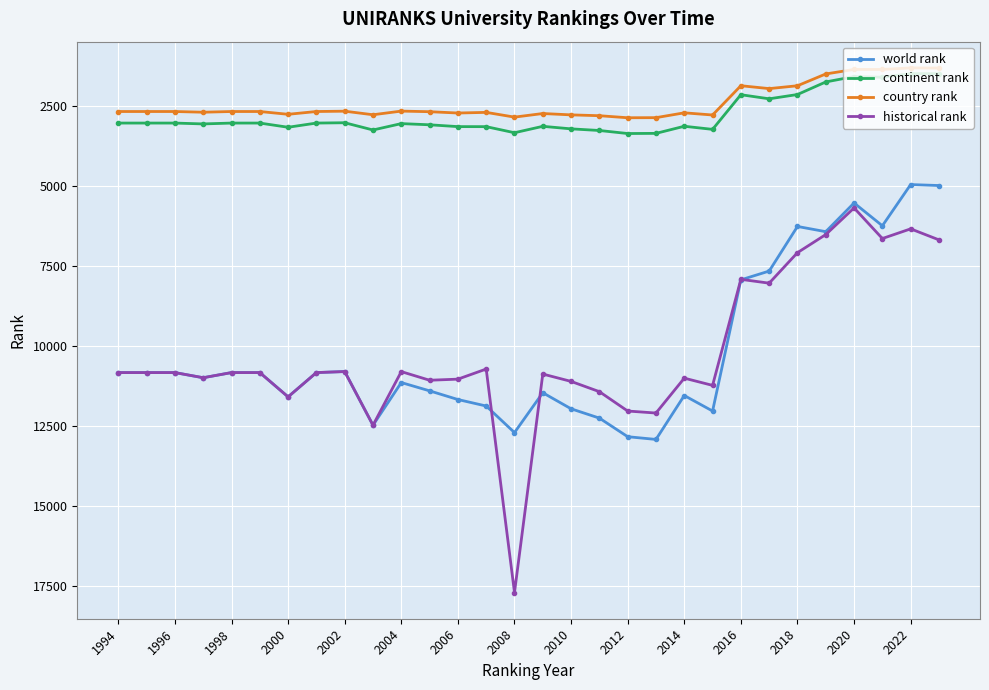

True or false: continent rank has more than 1 points higher than both neighbors.

True